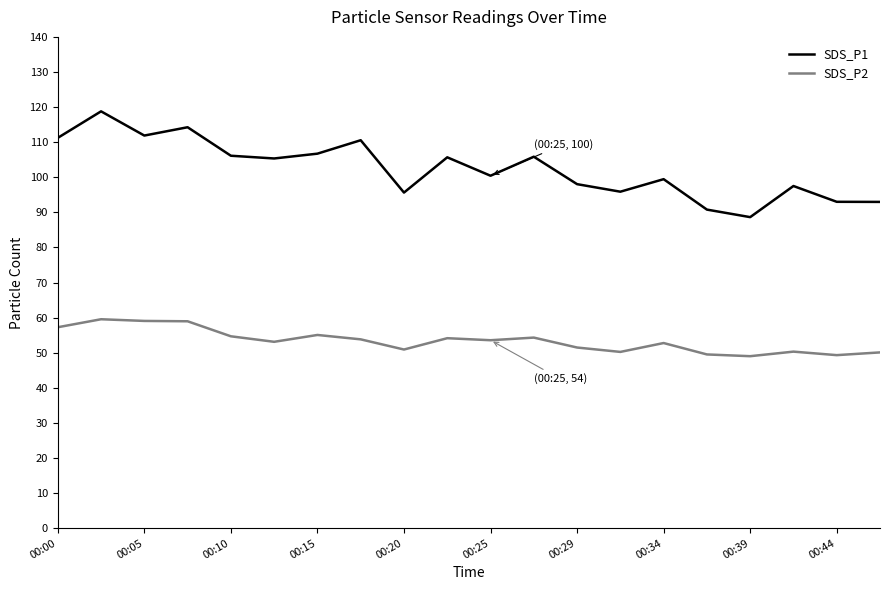

Which series has the largest range (max minus min)?

SDS_P1